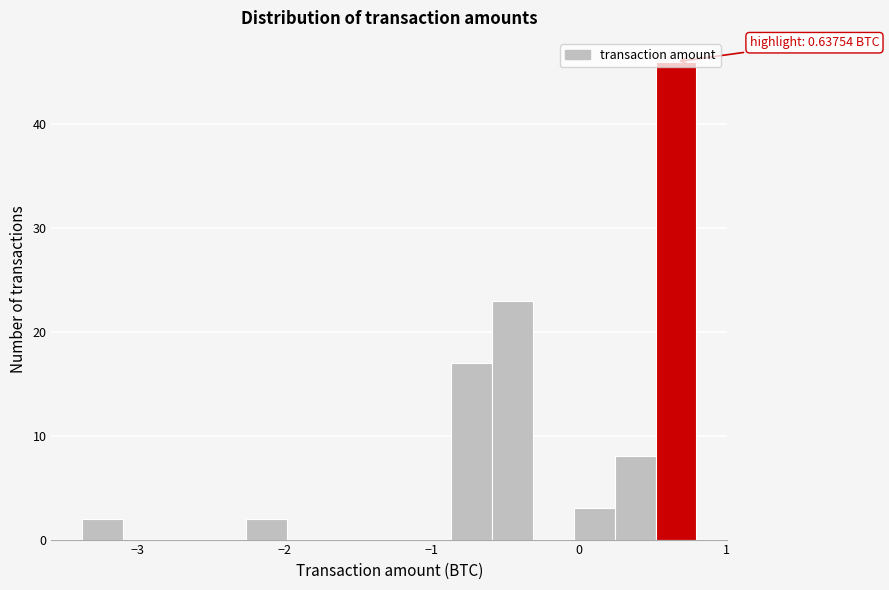

Around what value on the x-axis is the tallest bar? Give the approximate position of its centre, as read against the axis.

0.7